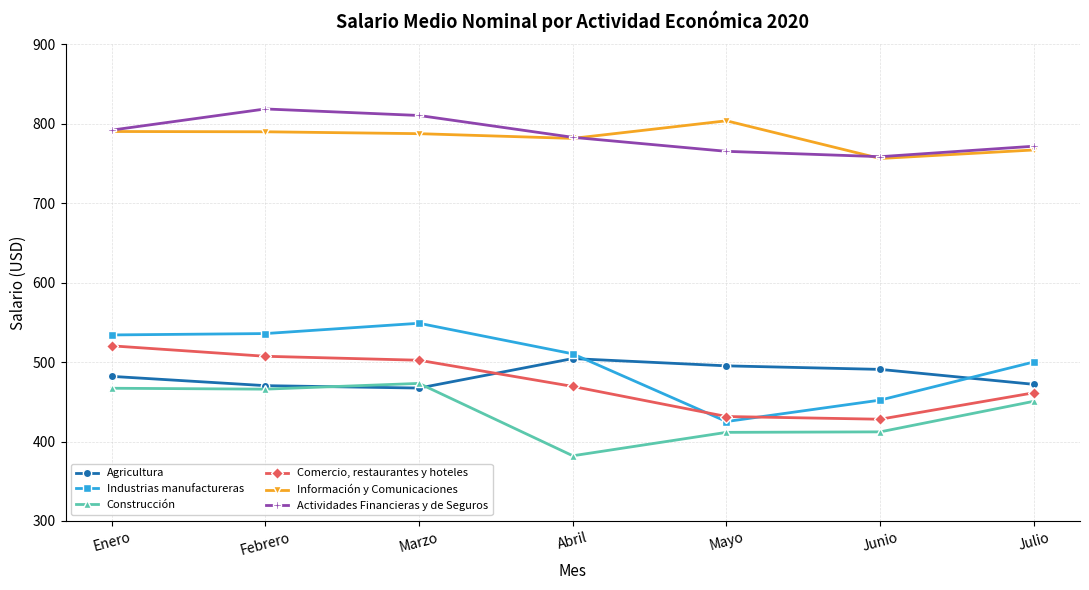

Does the chart display data point markers on the line(s)?

Yes